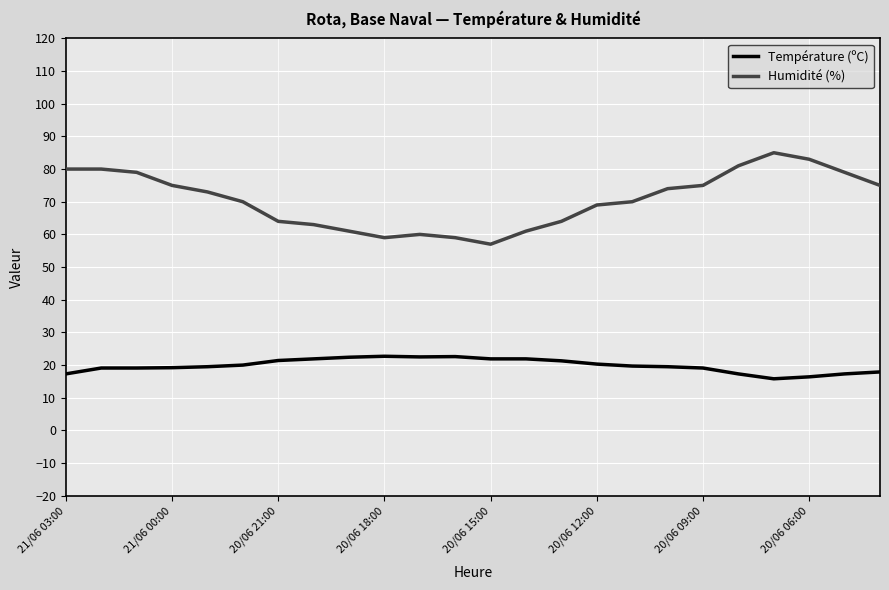

Which series has the widest spread of values?

Humidité (%)